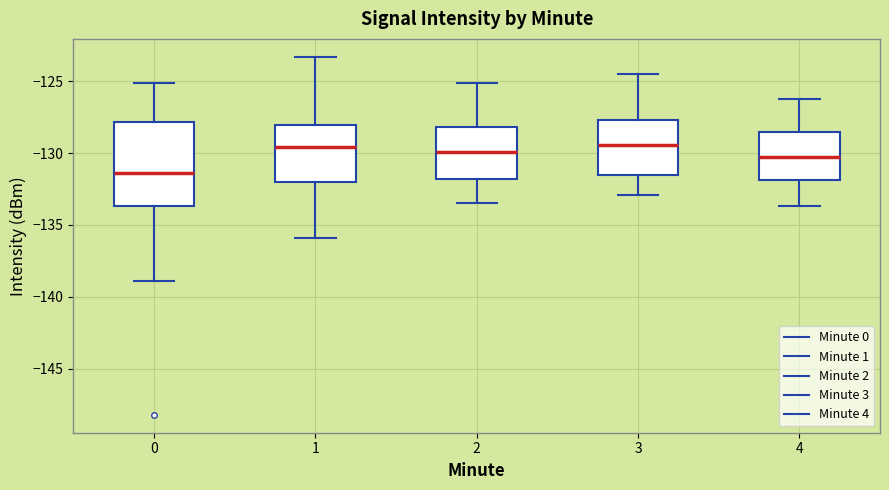

Reading left to right, transcribe this box plot: for each box, give where its median line is, the range the box spans, and where its two whiskers end, as read against the y-axis. The values are not printed on the chart, so give them approximately, as read against the axis.

0: median -131.5, box -133.5 to -128.0, whiskers -139.0 to -125.0
1: median -129.5, box -132.0 to -128.0, whiskers -136.0 to -123.5
2: median -130.0, box -132.0 to -128.0, whiskers -133.5 to -125.0
3: median -129.5, box -131.5 to -127.5, whiskers -133.0 to -124.5
4: median -130.0, box -132.0 to -128.5, whiskers -133.5 to -126.0